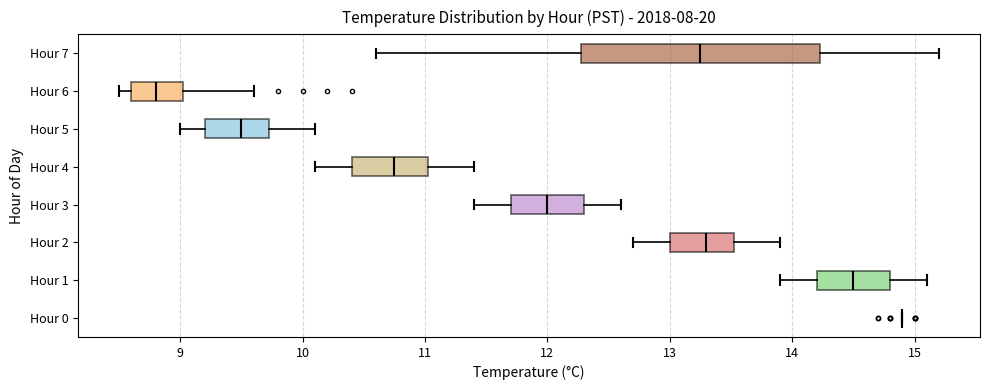

Reading bottom to top, transcribe this box plot: for each box, give where its median line is, the range the box spans, and where its two whiskers end, as read against the x-axis. The values are not printed on the chart, so give them approximately, as read against the axis.

Hour 0: box collapsed to a line at 14.9, whiskers 14.9 to 14.9
Hour 1: median 14.5, box 14.2 to 14.8, whiskers 13.9 to 15.1
Hour 2: median 13.3, box 13.0 to 13.5, whiskers 12.7 to 13.9
Hour 3: median 12.0, box 11.7 to 12.3, whiskers 11.4 to 12.6
Hour 4: median 10.8, box 10.4 to 11.0, whiskers 10.1 to 11.4
Hour 5: median 9.5, box 9.2 to 9.7, whiskers 9.0 to 10.1
Hour 6: median 8.8, box 8.6 to 9.0, whiskers 8.5 to 9.6
Hour 7: median 13.3, box 12.3 to 14.2, whiskers 10.6 to 15.2